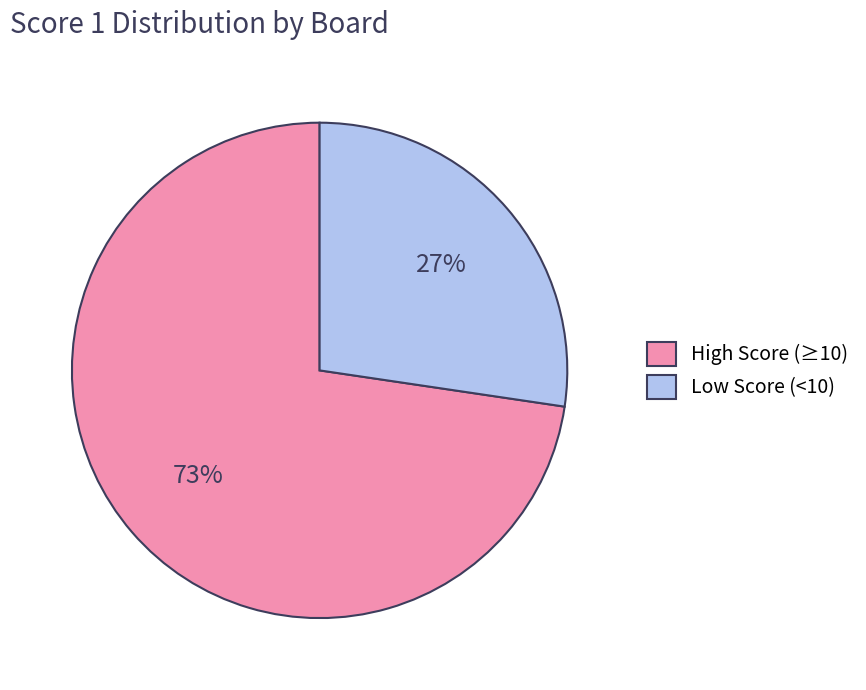

How many slices are in this pie chart?

2